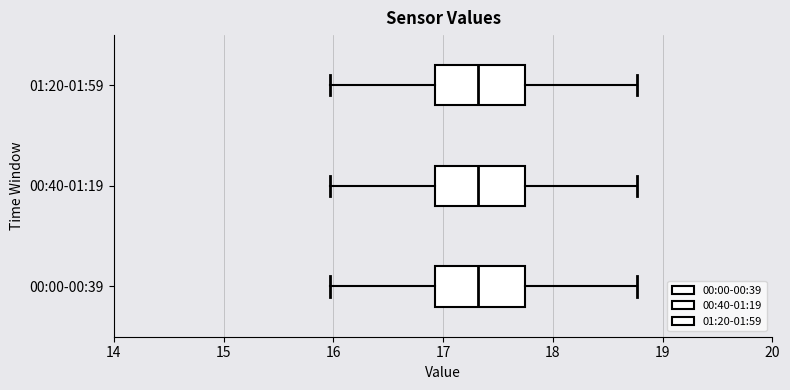

Reading bottom to top, transcribe this box plot: for each box, give where its median line is, the range the box spans, and where its two whiskers end, as read against the x-axis. The values are not printed on the chart, so give them approximately, as read against the axis.

00:00-00:39: median 17.3, box 16.9 to 17.7, whiskers 16.0 to 18.8
00:40-01:19: median 17.3, box 16.9 to 17.7, whiskers 16.0 to 18.8
01:20-01:59: median 17.3, box 16.9 to 17.7, whiskers 16.0 to 18.8